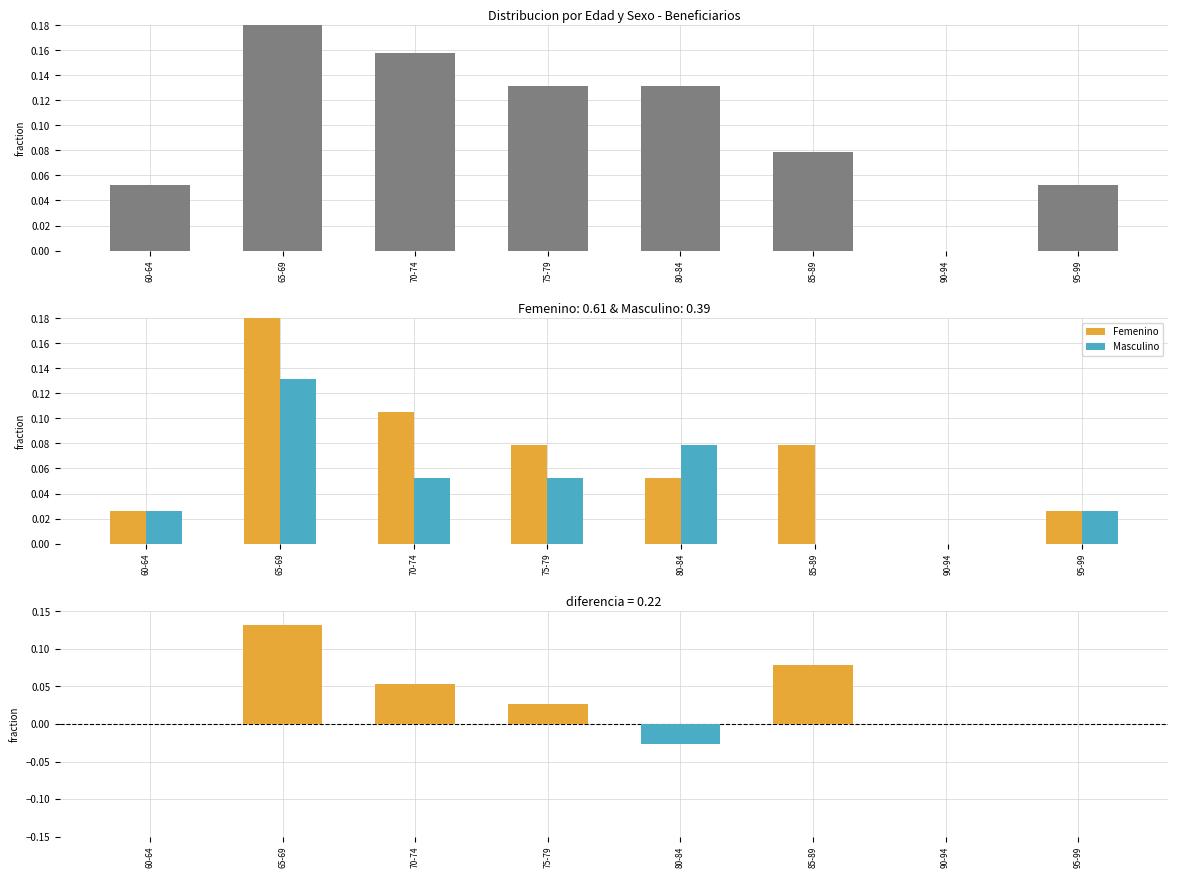

What is the sum of all Femenino values?

0.6